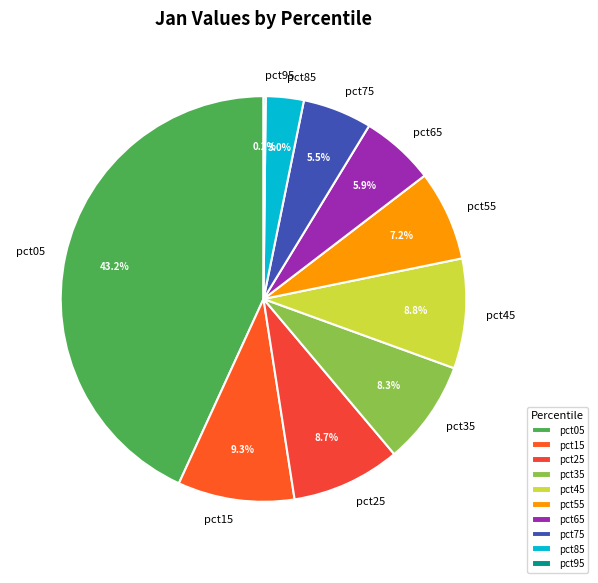

What is the total percentage of pct45 and pct75?

14.3%